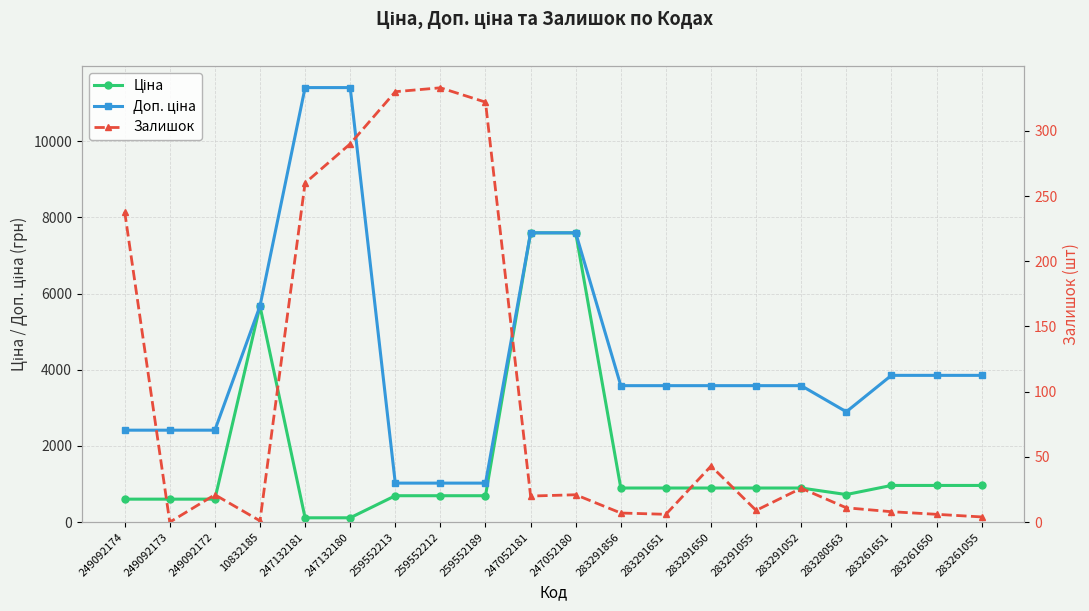

What is the approximate value of Залишок at 259552213?

330.0